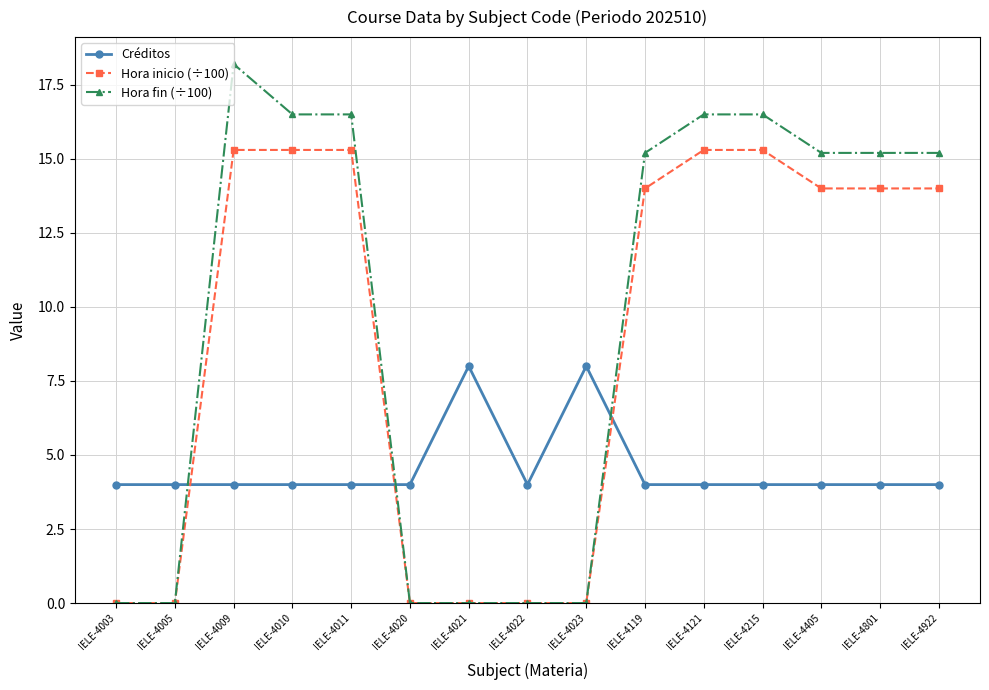

Reading right to left, extract all data points from this chart.

Créditos: 4.0	4.0	4.0	4.0	4.0	4.0	8.0	4.0	8.0	4.0	4.0	4.0	4.0	4.0	4.0
Hora inicio (÷100): 14.0	14.0	14.0	15.3	15.3	14.0	0.0	0.0	0.0	0.0	15.3	15.3	15.3	0.0	0.0
Hora fin (÷100): 15.2	15.2	15.2	16.5	16.5	15.2	0.0	0.0	0.0	0.0	16.5	16.5	18.2	0.0	0.0